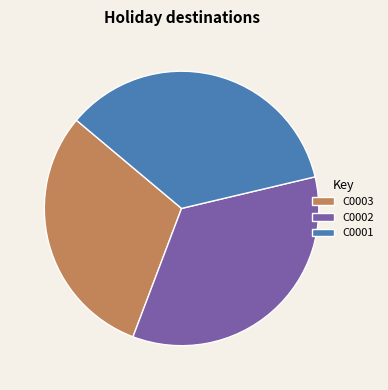

Approximately how many times larger is the value at C0003 compared to C0002?

0.9